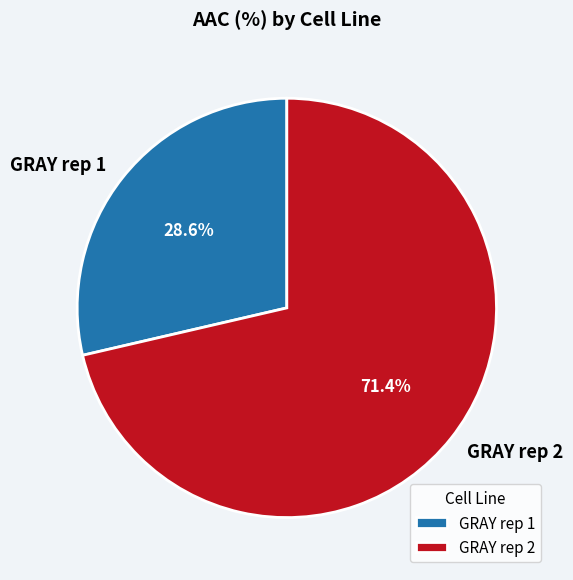

Which category accounts for the majority?

GRAY rep 2